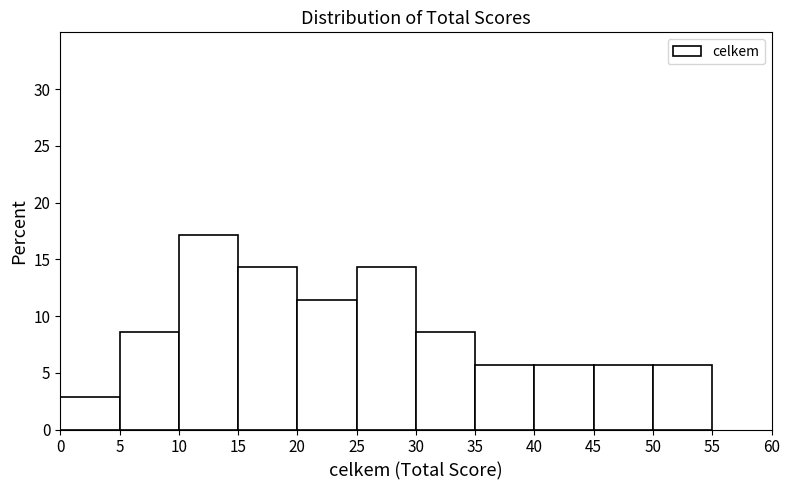

How tall is the bar that spans 40 to 45 on the x-axis? The values are not printed on the chart, so give them approximately, as read against the axis.

5.5